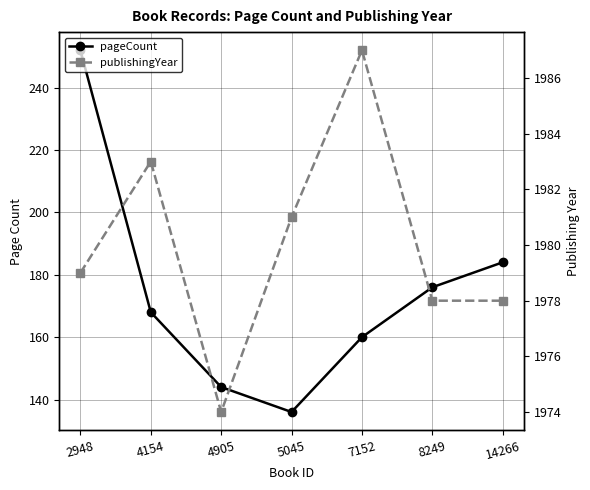

What is the sum of the pageCount values at 8249 and 5045?

312